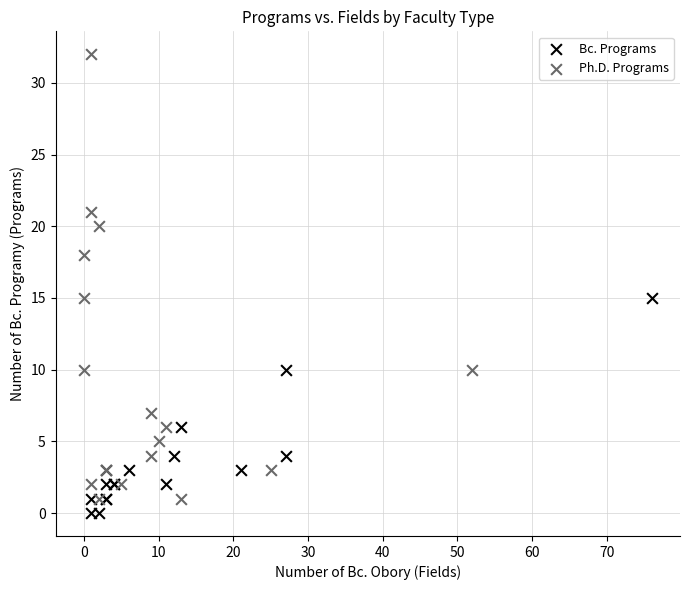

Which series contains the highest Y value?

Ph.D. Programs